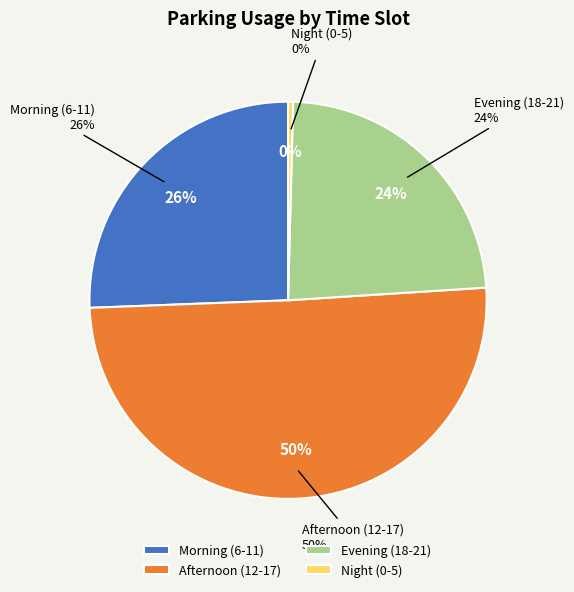

Does 18 represent more than half of the total?

No